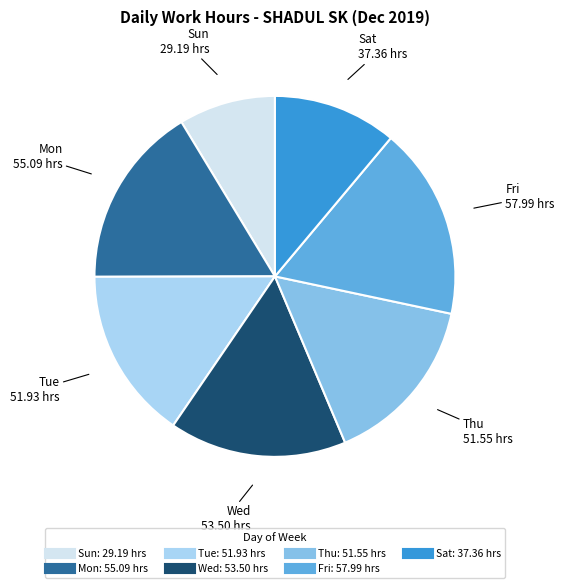

How many segments does this pie chart have?

7